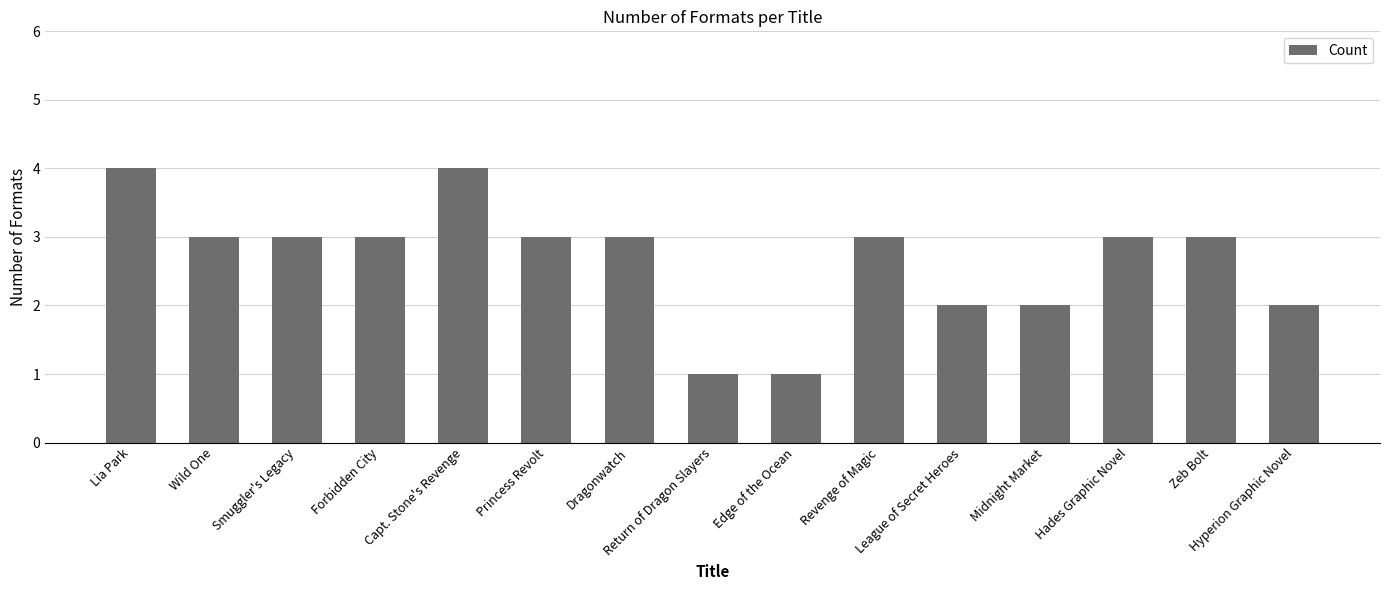

The value at Lia Park is 6. True or false?

False